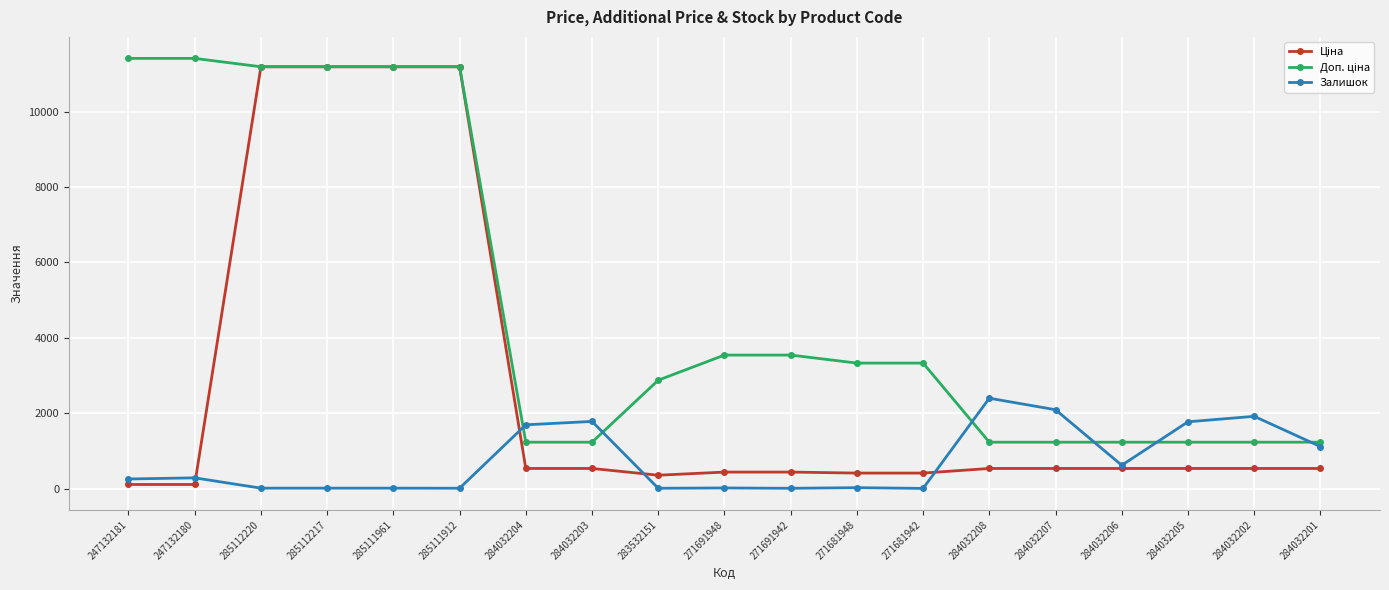

What is the label of the 4th point from the left?

285112217